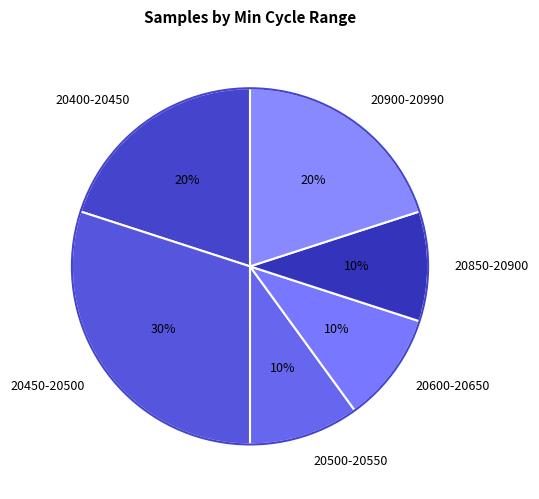

How many segments does this pie chart have?

6